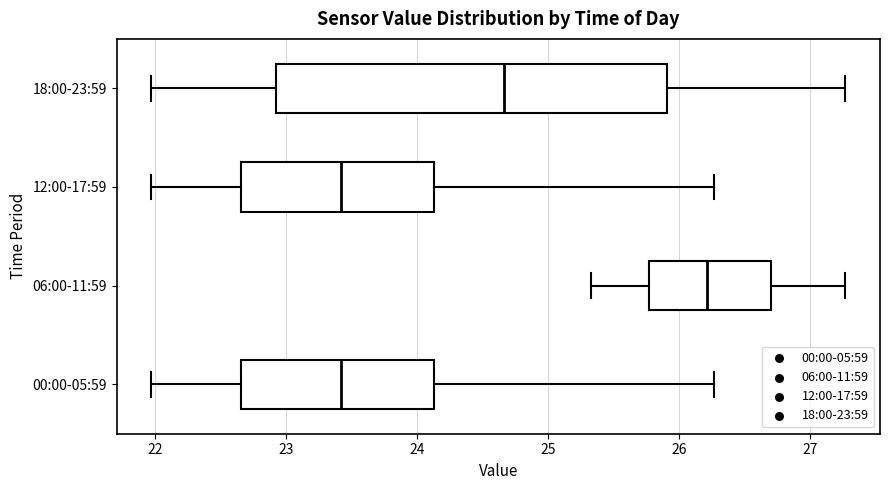

Comparing the boxes themselves (not the whiskers), which one is the widest?

18:00-23:59